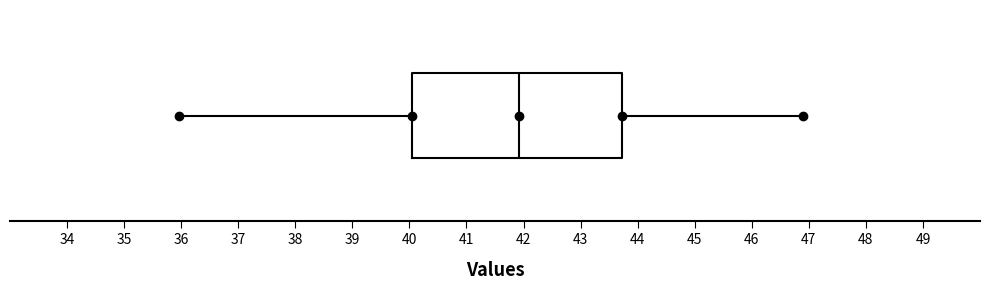

Read this box plot against the x-axis: the position of the median line, the range covered by the box, and the ends of both whiskers. The values are not printed on the chart, so give them approximately, as read against the axis.

median 41.9, box 40.1 to 43.7, whiskers 36.0 to 46.9